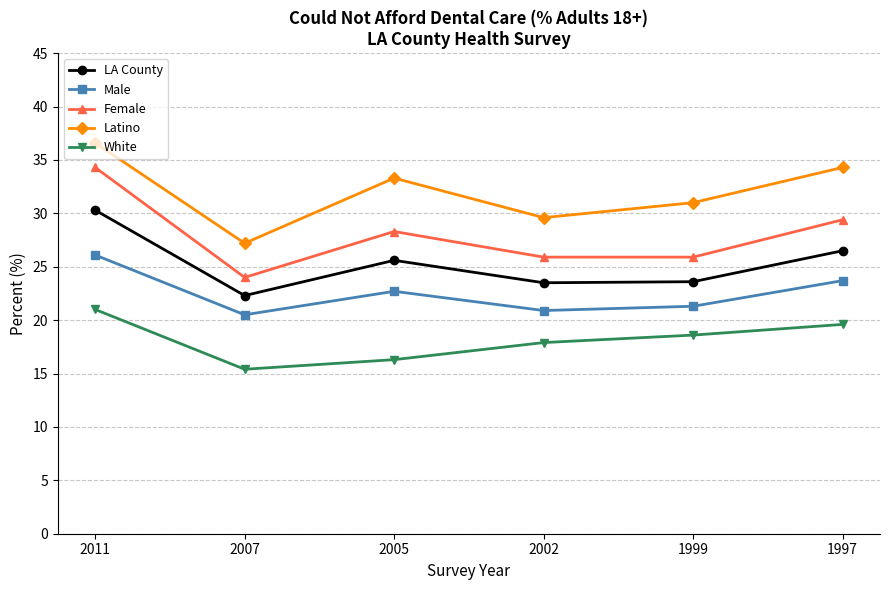

The Latino series shows 27.2 at 2007. True or false?

True